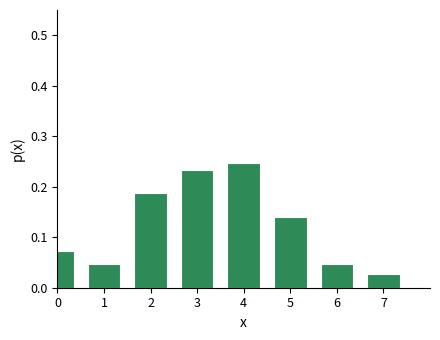

Which label corresponds to the smallest value in the chart?

7